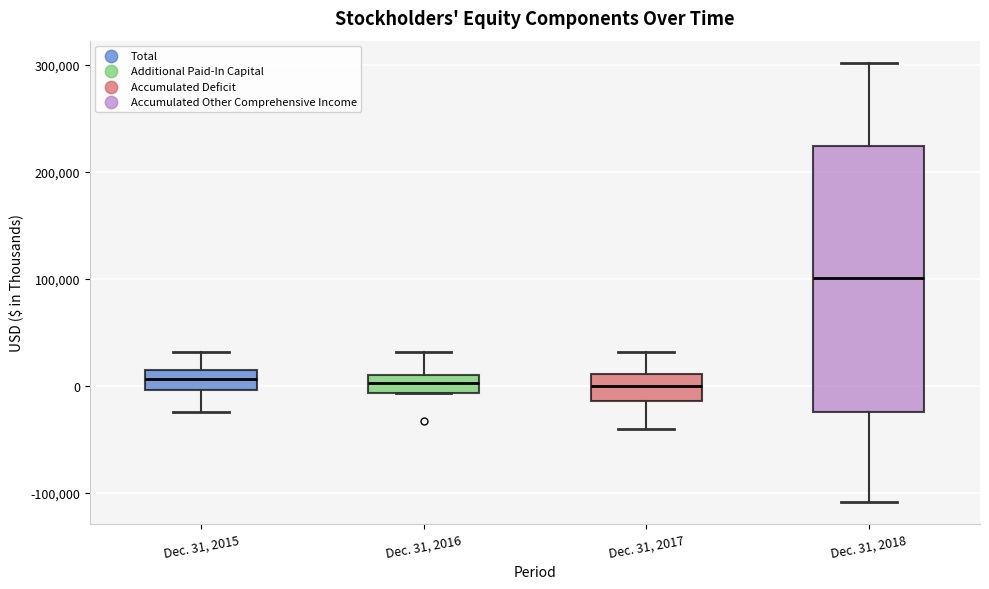

Where is the upper edge of the box for Dec. 31, 2017 on the y-axis? The values are not printed on the chart, so give them approximately, as read against the axis.

10000